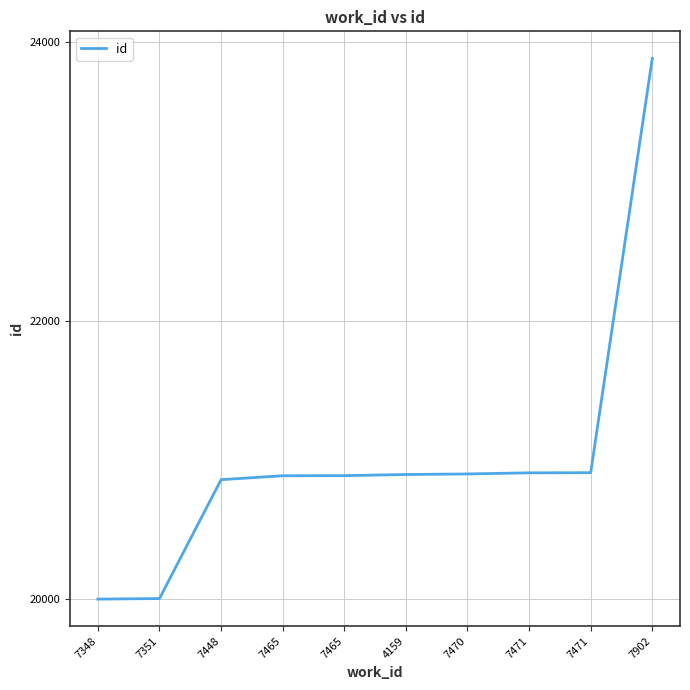

Does the chart have visible grid lines?

Yes